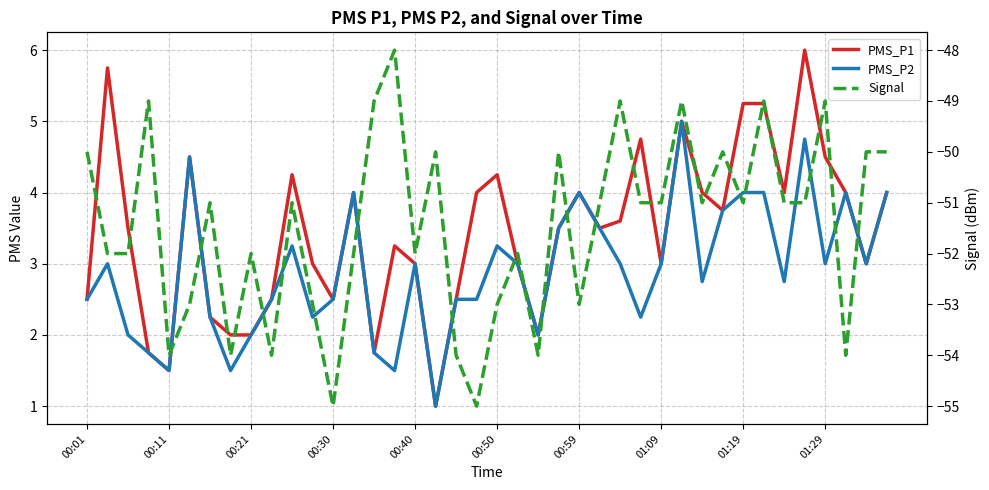

Count the number of categories in the chart.

40